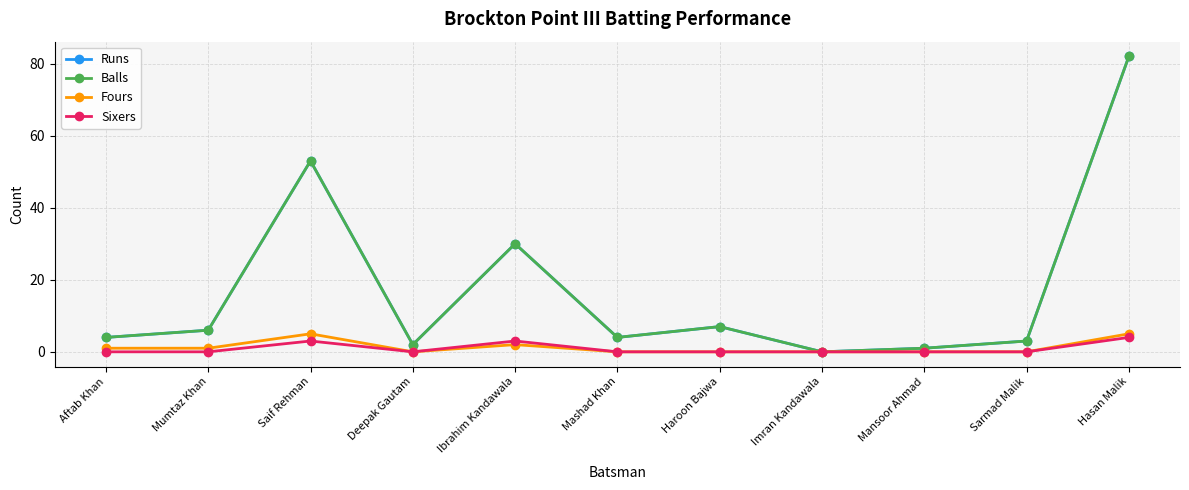

What is the label of the 6th point from the left?

Mashad Khan